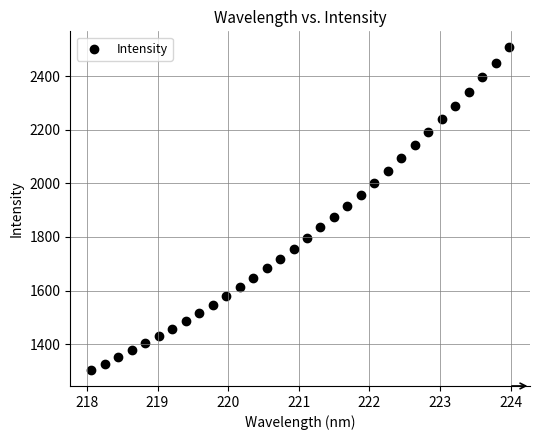

What is the range of X values (max minus min)?

5.9